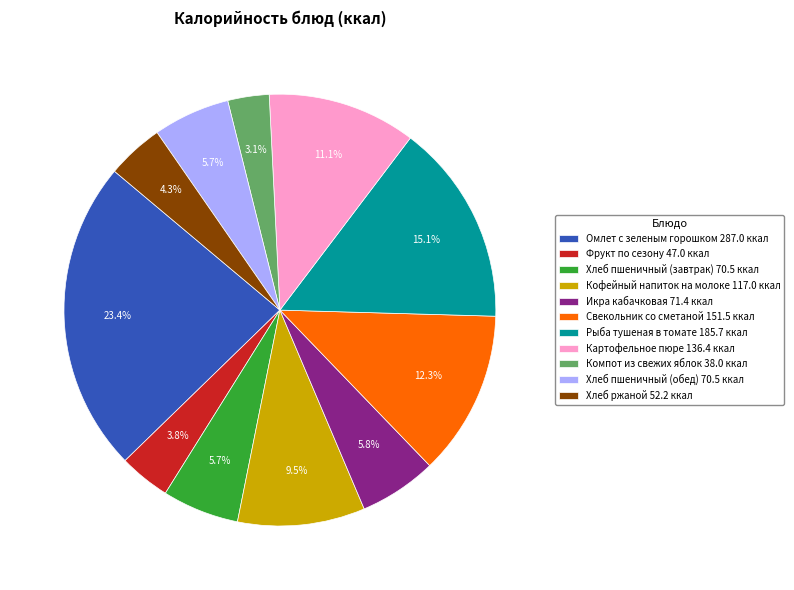

To the nearest percent, what is the difference between the largest and smallest slice percentages?

20%